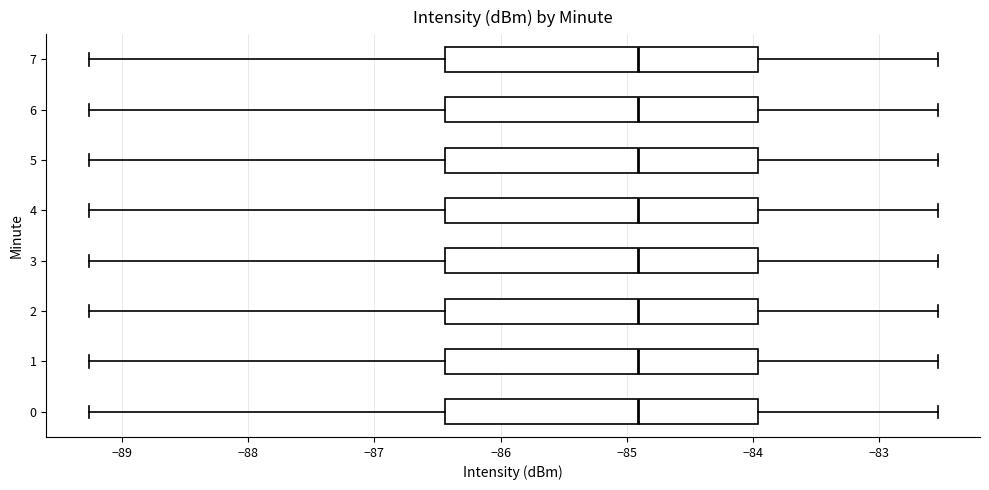

Reading bottom to top, read every box against the x-axis: the position of its median line, the range the box covers, and the ends of its whiskers. The values are not printed on the chart, so give them approximately, as read against the axis.

0: median -84.9, box -86.4 to -84.0, whiskers -89.3 to -82.5
1: median -84.9, box -86.4 to -84.0, whiskers -89.3 to -82.5
2: median -84.9, box -86.4 to -84.0, whiskers -89.3 to -82.5
3: median -84.9, box -86.4 to -84.0, whiskers -89.3 to -82.5
4: median -84.9, box -86.4 to -84.0, whiskers -89.3 to -82.5
5: median -84.9, box -86.4 to -84.0, whiskers -89.3 to -82.5
6: median -84.9, box -86.4 to -84.0, whiskers -89.3 to -82.5
7: median -84.9, box -86.4 to -84.0, whiskers -89.3 to -82.5